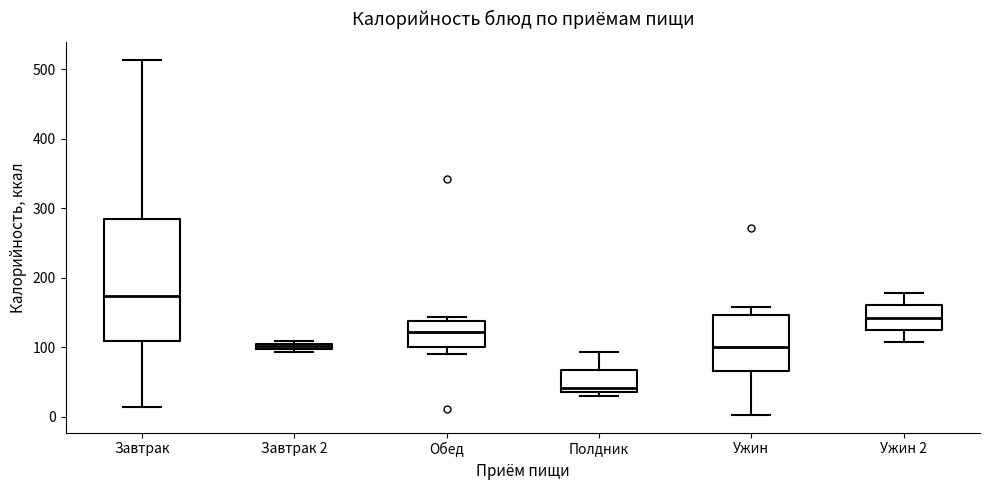

Which box is the tallest, from its lower edge to its upper edge?

Завтрак